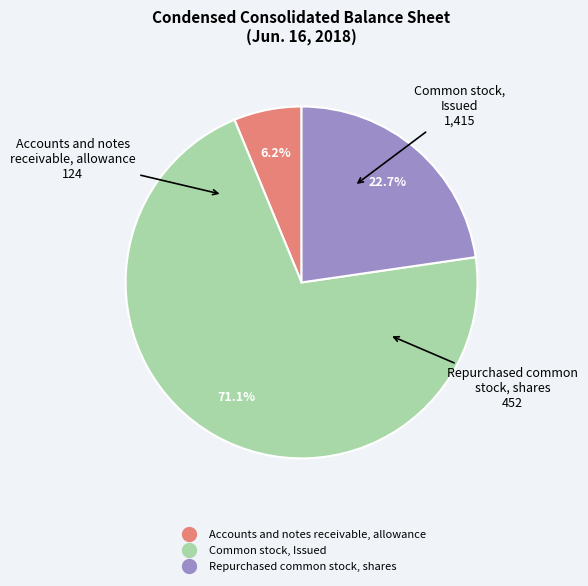

Which has a higher value, Common stock, Issued or Repurchased common stock, shares?

Common stock, Issued